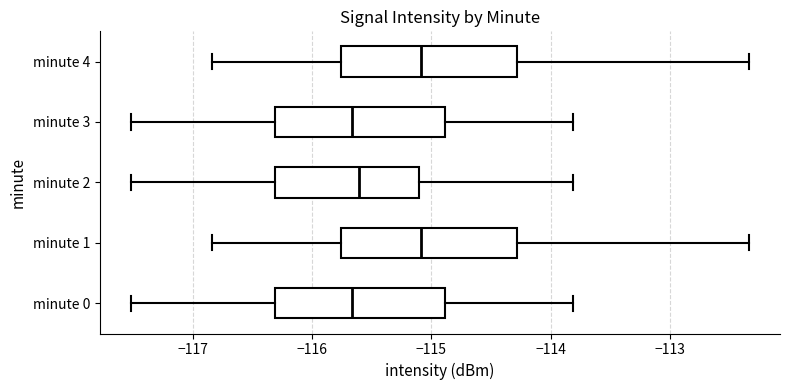

Reading bottom to top, transcribe this box plot: for each box, give where its median line is, the range the box spans, and where its two whiskers end, as read against the x-axis. The values are not printed on the chart, so give them approximately, as read against the axis.

minute 0: median -115.7, box -116.3 to -114.9, whiskers -117.5 to -113.8
minute 1: median -115.1, box -115.8 to -114.3, whiskers -116.8 to -112.3
minute 2: median -115.6, box -116.3 to -115.1, whiskers -117.5 to -113.8
minute 3: median -115.7, box -116.3 to -114.9, whiskers -117.5 to -113.8
minute 4: median -115.1, box -115.8 to -114.3, whiskers -116.8 to -112.3